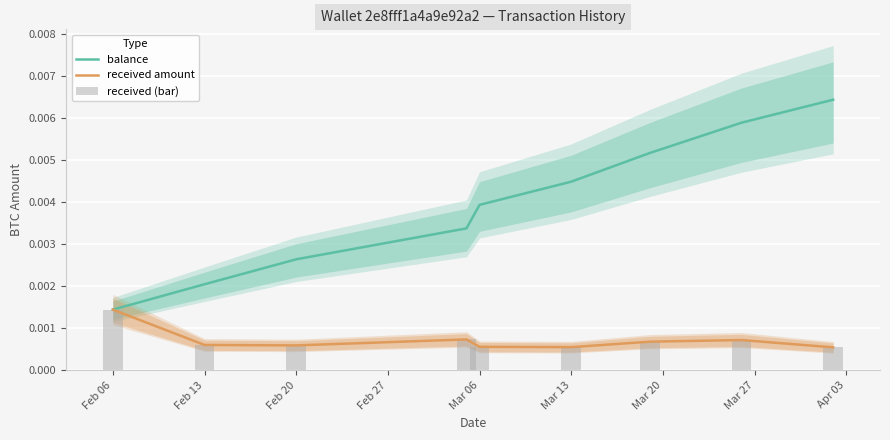

How many groups of bars are there?

9